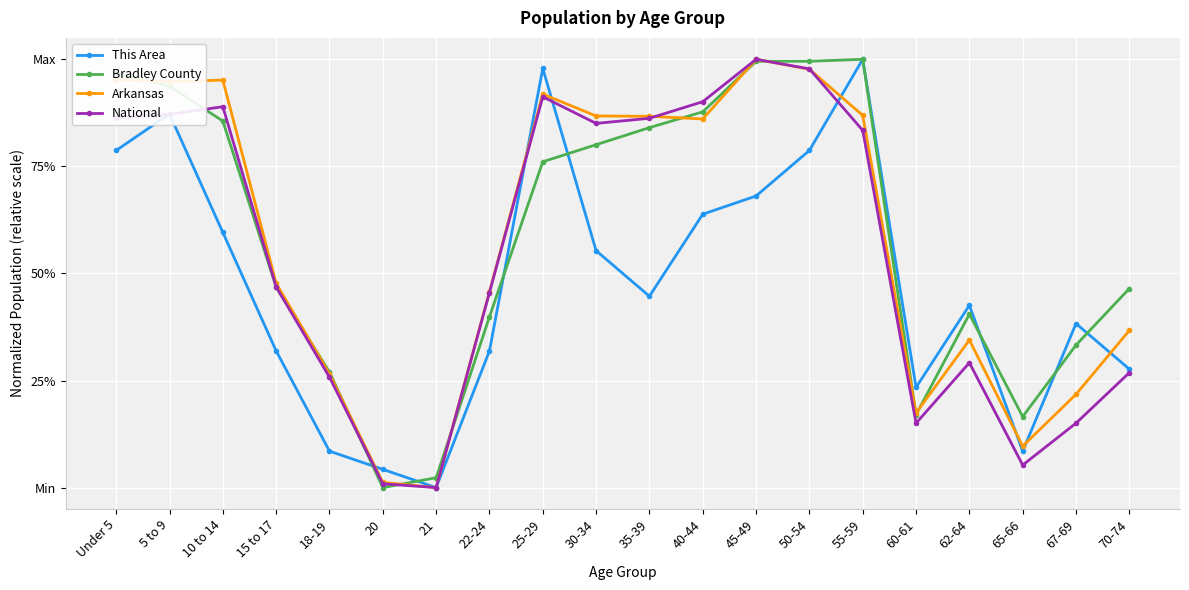

Which has a higher value, 18-19 or 20?

18-19